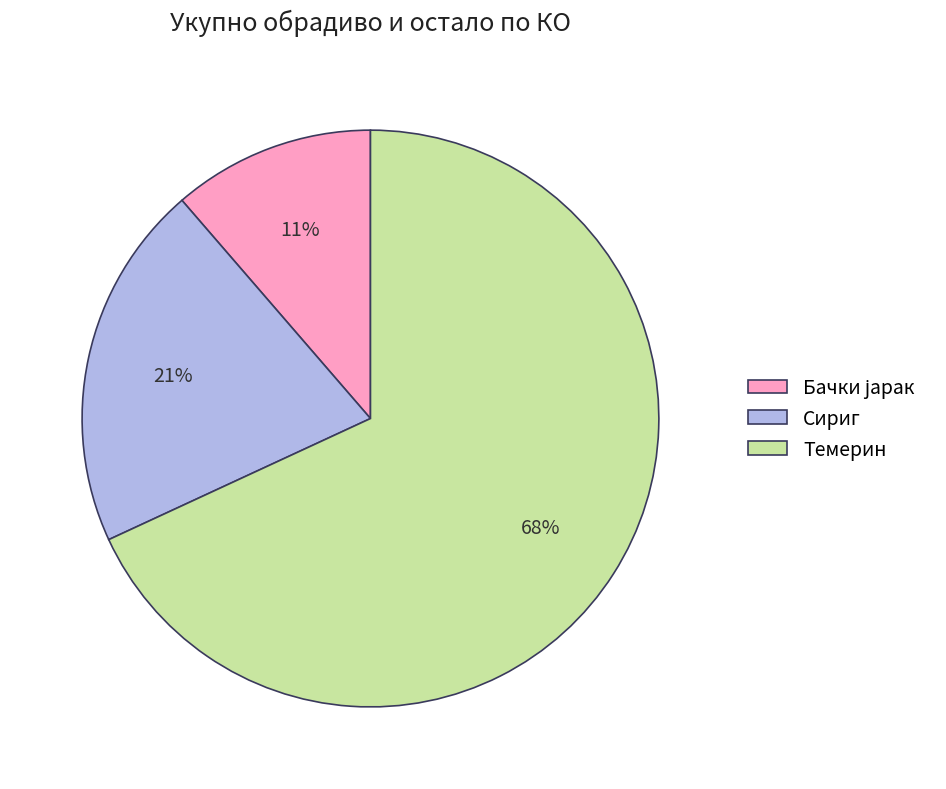

What percentage is the Сириг slice, to the nearest percent?

21%